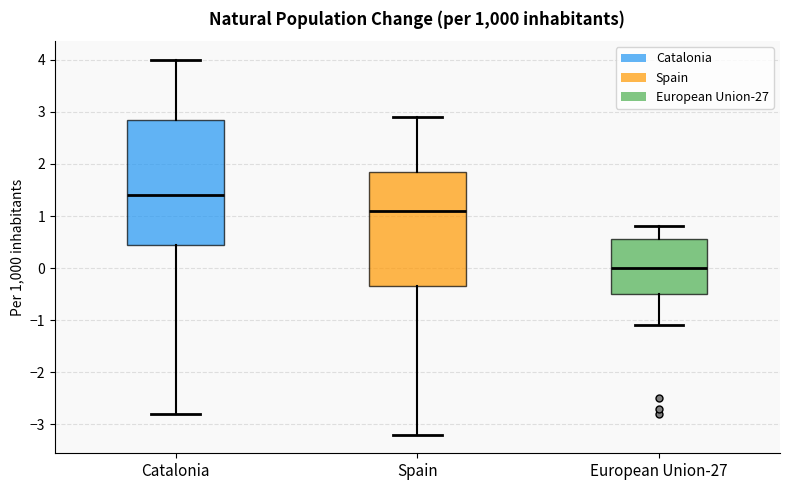

Reading left to right, read every box against the y-axis: the position of its median line, the range the box covers, and the ends of its whiskers. The values are not printed on the chart, so give them approximately, as read against the axis.

Catalonia: median 1.4, box 0.5 to 2.9, whiskers -2.8 to 4.0
Spain: median 1.1, box -0.3 to 1.9, whiskers -3.2 to 2.9
European Union-27: median 0.0, box -0.5 to 0.6, whiskers -1.1 to 0.8